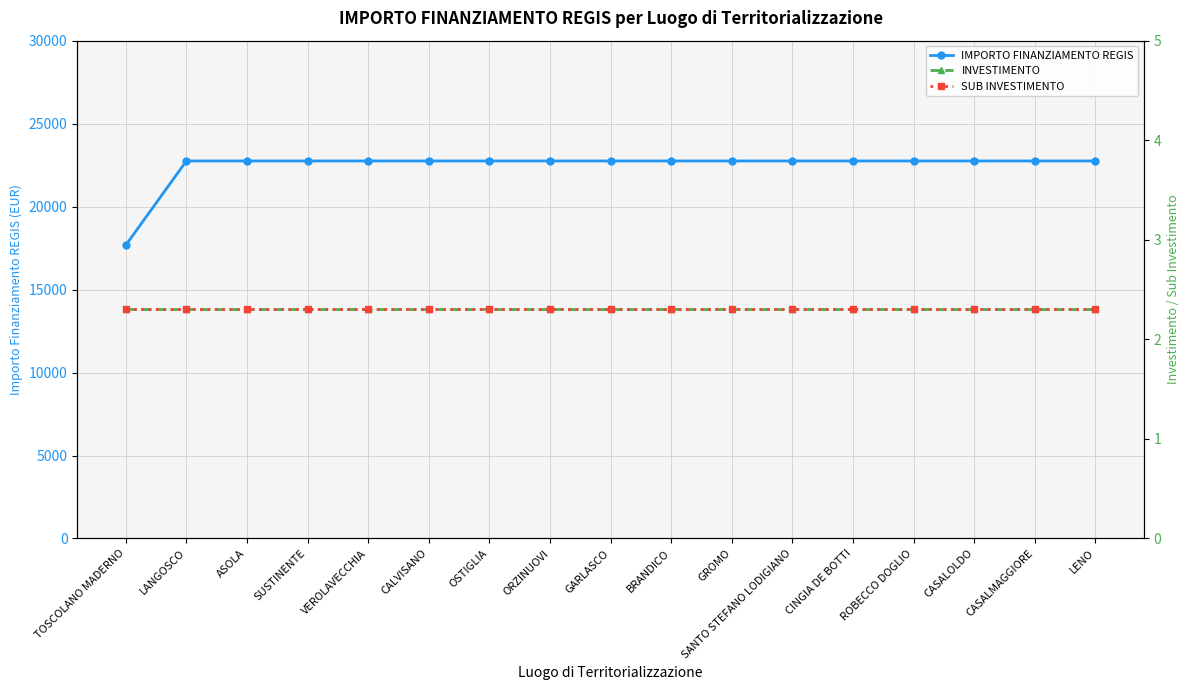

What is the average value of the IMPORTO FINANZIAMENTO REGIS series?

22451.5